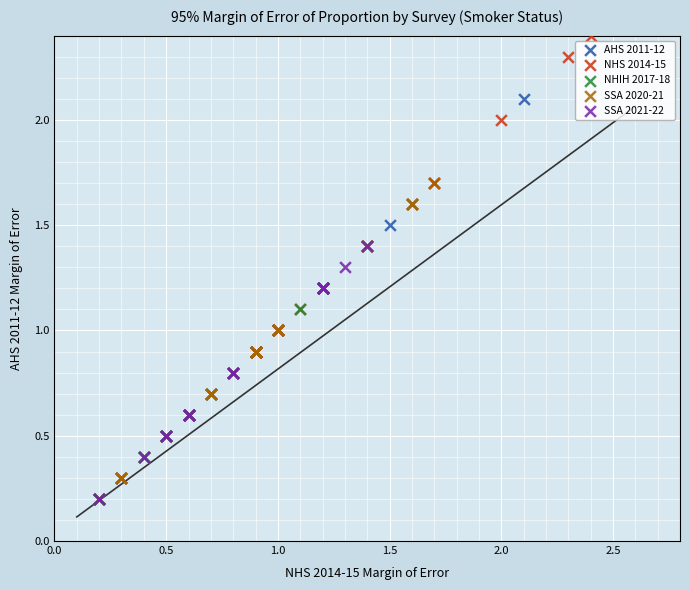

Which series contains the highest Y value?

NHS 2014-15